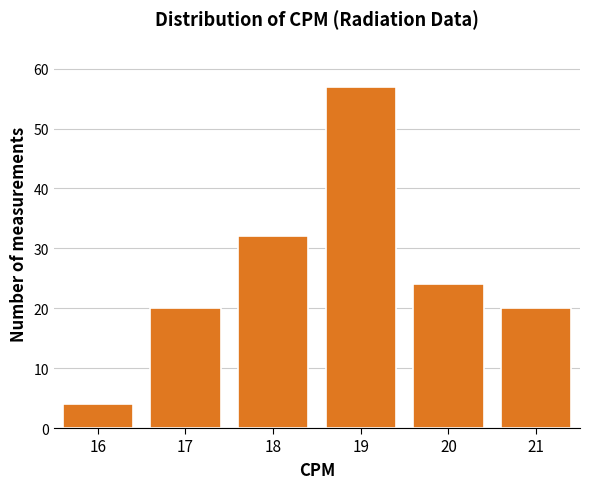

Reading left to right, transcribe this chart: for each bar, give the range it covers on the x-axis and its height. The values are not printed on the chart, so give them approximately, as read against the axis.

15.5 to 16.5: 4
16.5 to 17.5: 20
17.5 to 18.5: 32
18.5 to 19.5: 57
19.5 to 20.5: 24
20.5 to 21.5: 20